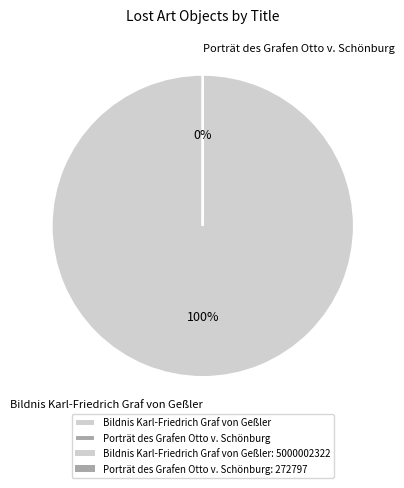

To the nearest percent, what is the average slice percentage?

50%